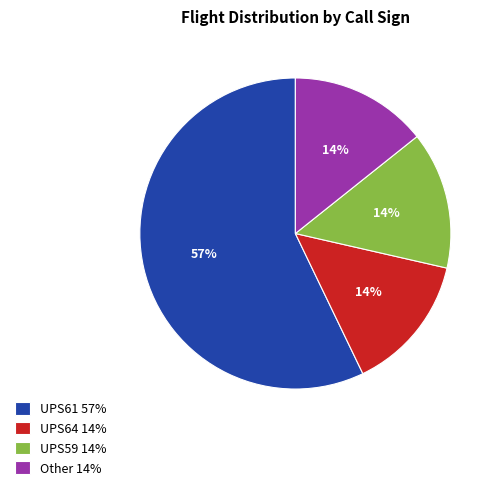

The UPS64 slice represents 3% of the pie. True or false?

False